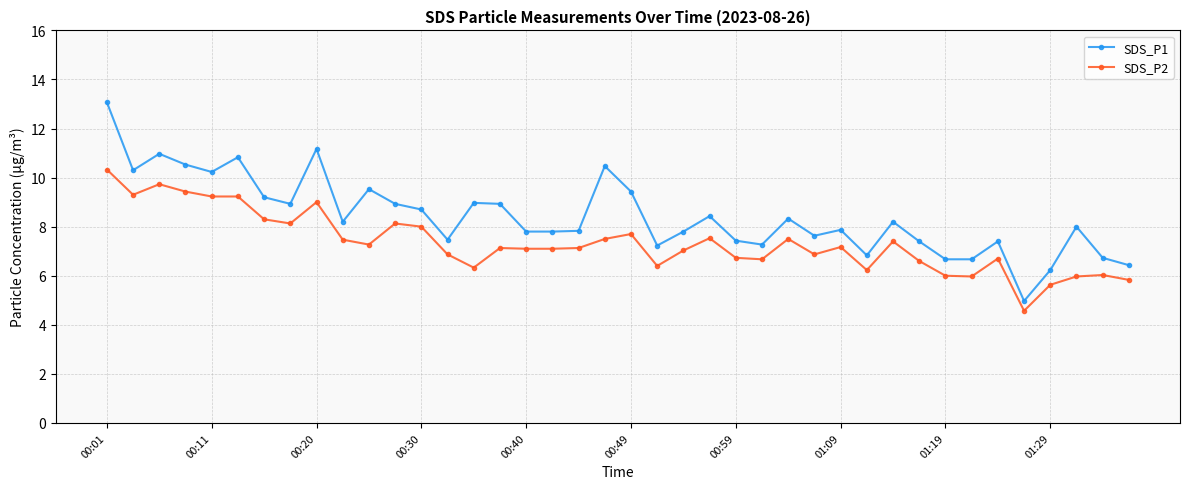

What is the value of the SDS_P2 point at the 38th from the left?

6.0